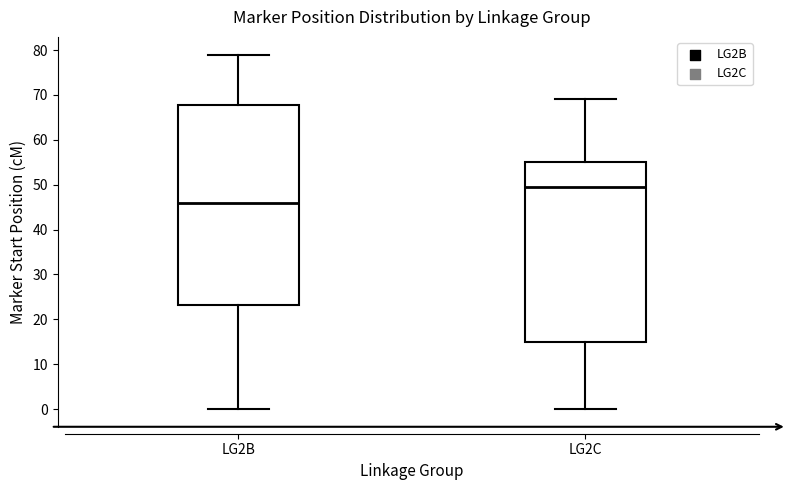

Which box is the tallest, from its lower edge to its upper edge?

LG2B